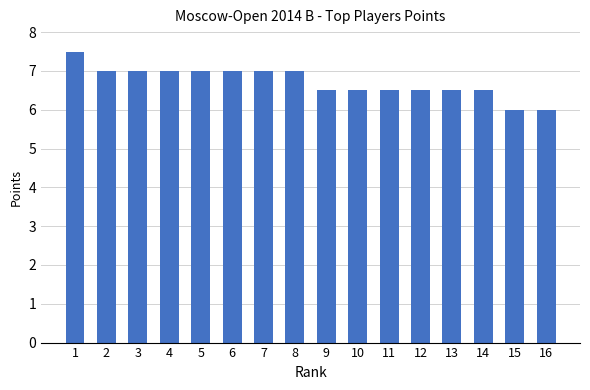

Reading left to right, list all the values displayed in this chart.

7.5	7.0	7.0	7.0	7.0	7.0	7.0	7.0	6.5	6.5	6.5	6.5	6.5	6.5	6.0	6.0